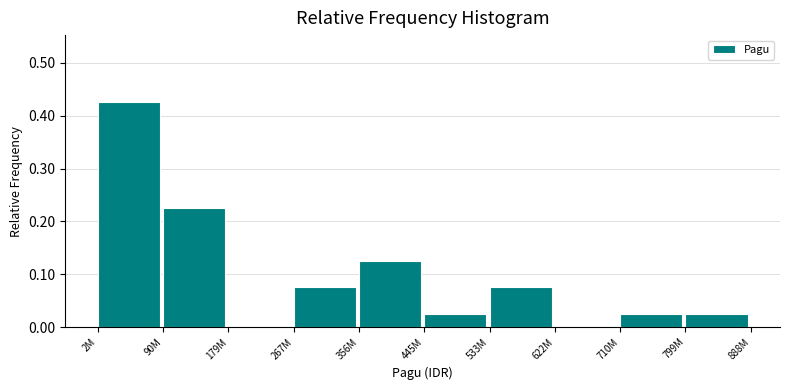

What is the sum of all values?

1.0